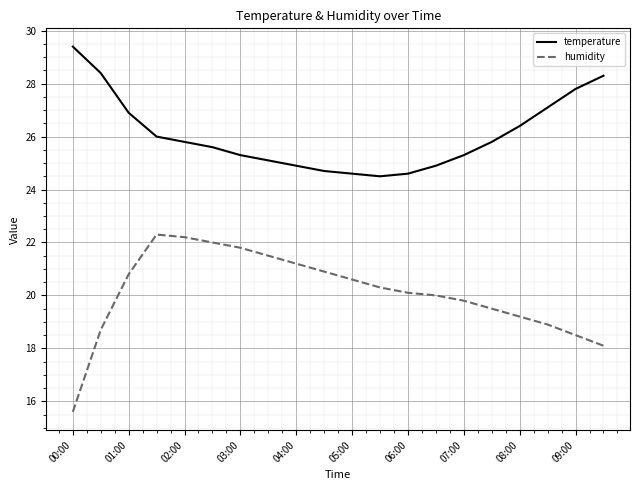

Reading left to right, transcribe all the data shown in this chart.

temperature: 29.4	28.4	26.9	26.0	25.8	25.6	25.3	25.1	24.9	24.7	24.6	24.5	24.6	24.9	25.3	25.8	26.4	27.1	27.8	28.3
humidity: 15.6	18.7	20.8	22.3	22.2	22.0	21.8	21.5	21.2	20.9	20.6	20.3	20.1	20.0	19.8	19.5	19.2	18.9	18.5	18.1